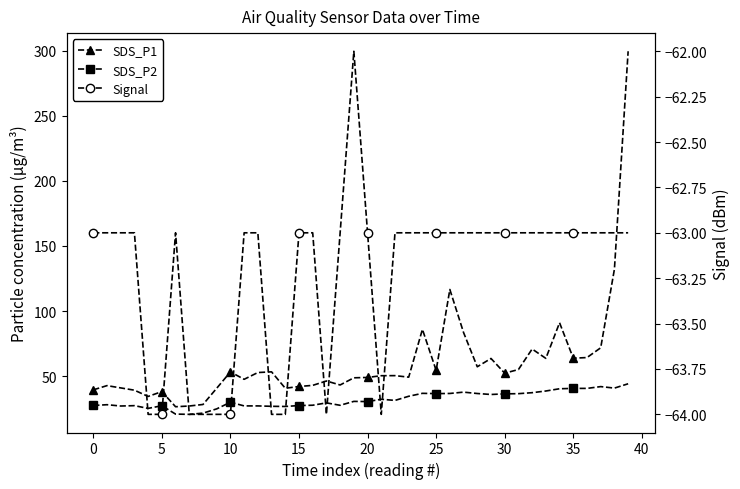

True or false: SDS_P2 and SDS_P1 intersect in this chart.

False